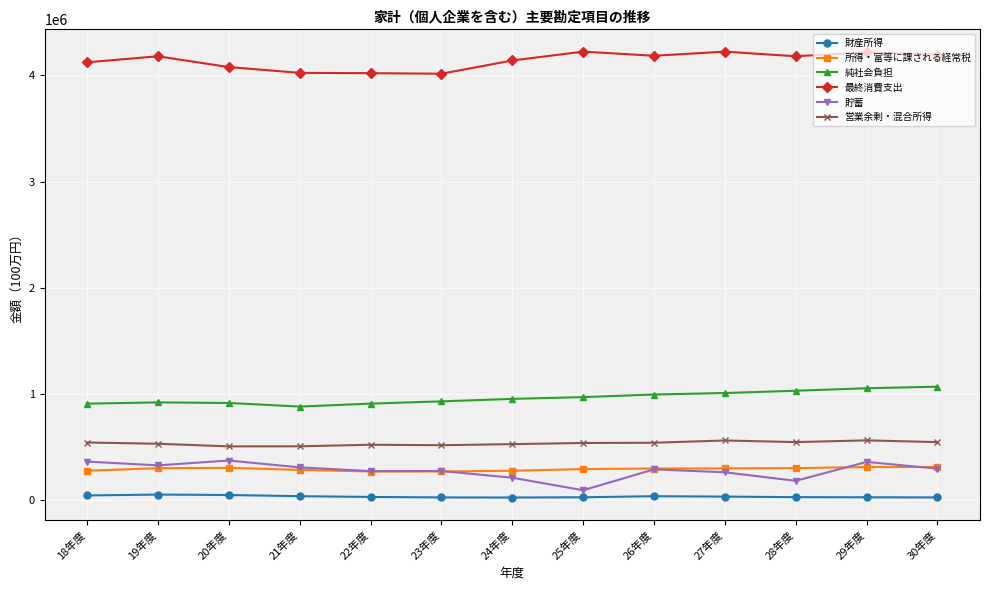

How many values in the 貯蓄 series are below 287855?

6